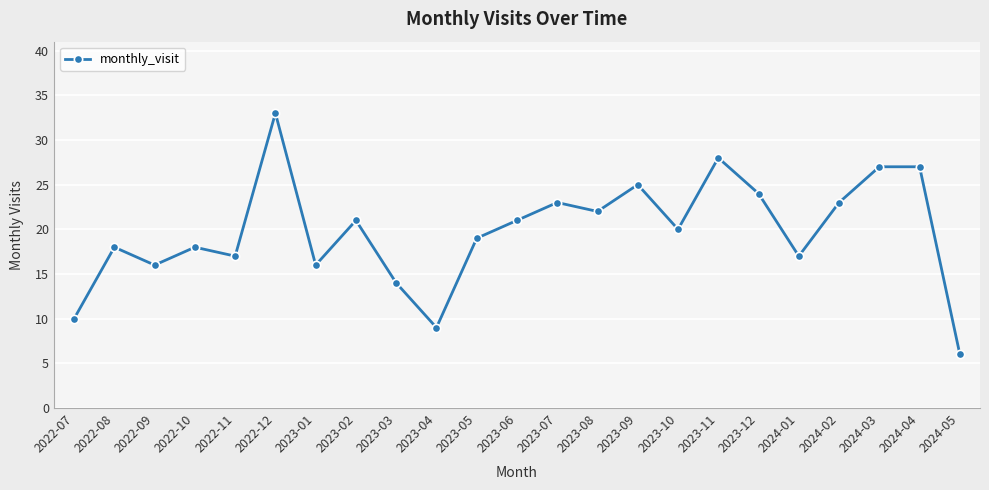

What is the approximate value at 2023-12?

24